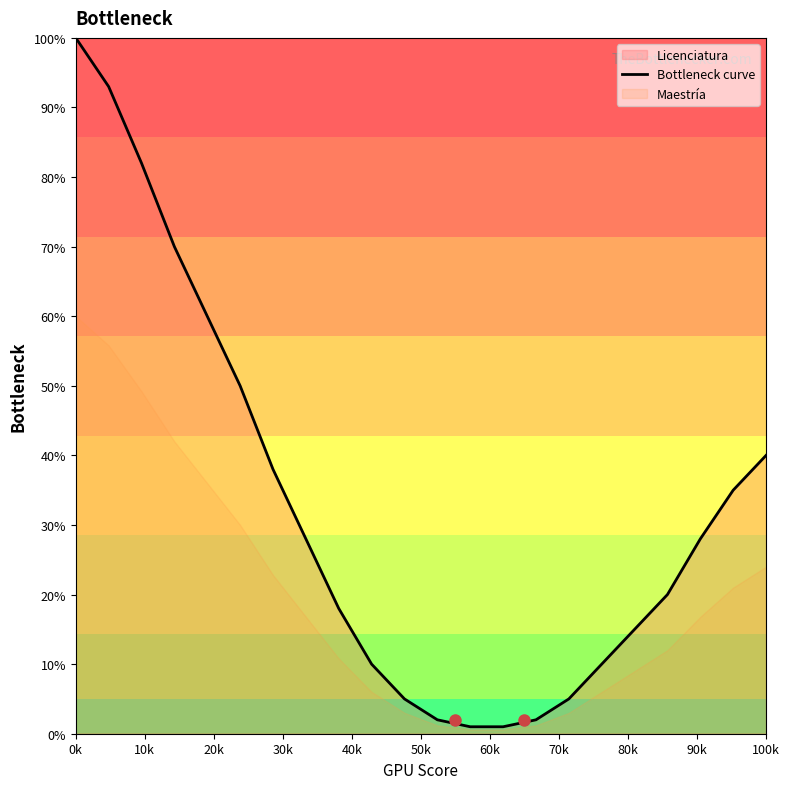

At which label does Bottleneck curve reach its peak?

0k